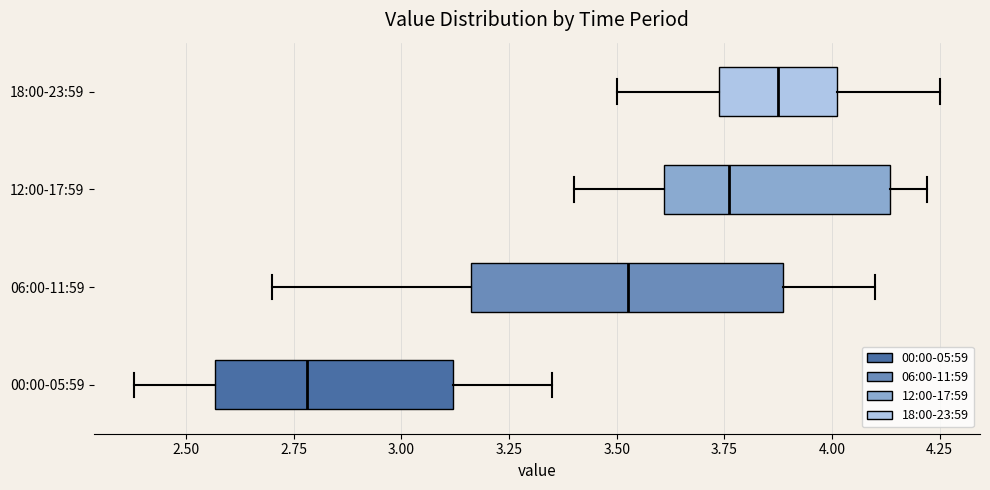

Reading bottom to top, read every box against the x-axis: the position of its median line, the range the box covers, and the ends of its whiskers. The values are not printed on the chart, so give them approximately, as read against the axis.

00:00-05:59: median 2.80, box 2.55 to 3.10, whiskers 2.40 to 3.35
06:00-11:59: median 3.55, box 3.15 to 3.90, whiskers 2.70 to 4.10
12:00-17:59: median 3.75, box 3.60 to 4.15, whiskers 3.40 to 4.20
18:00-23:59: median 3.90, box 3.75 to 4.00, whiskers 3.50 to 4.25